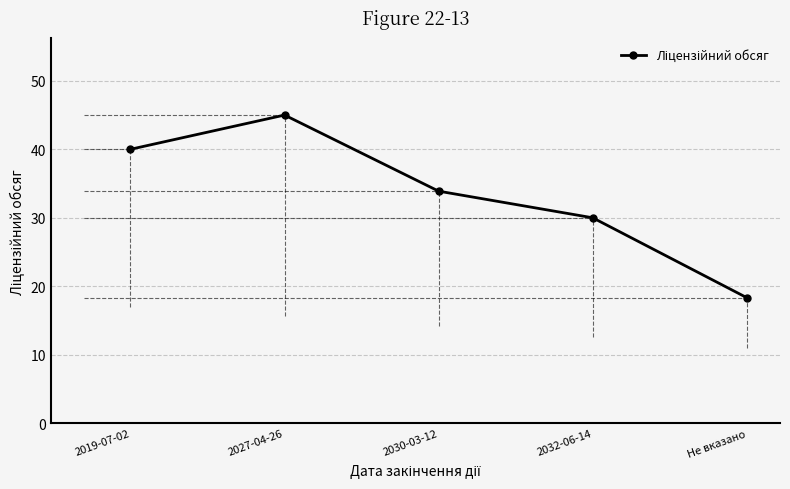

What is the minimum value shown in the chart?

18.3